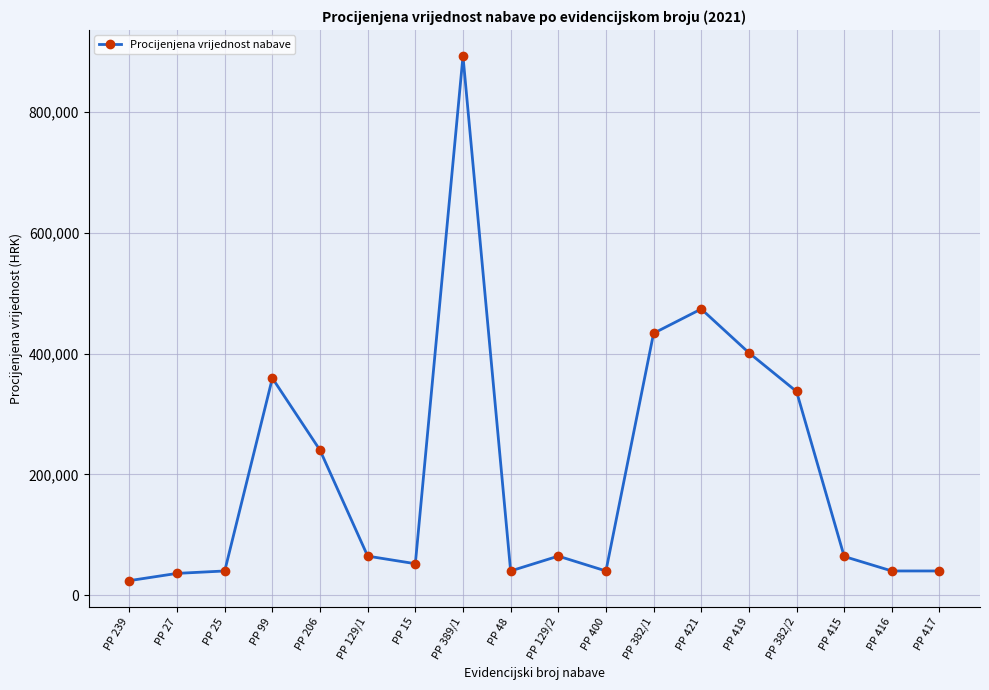

What is the value of the 3rd point from the left?

40000.0